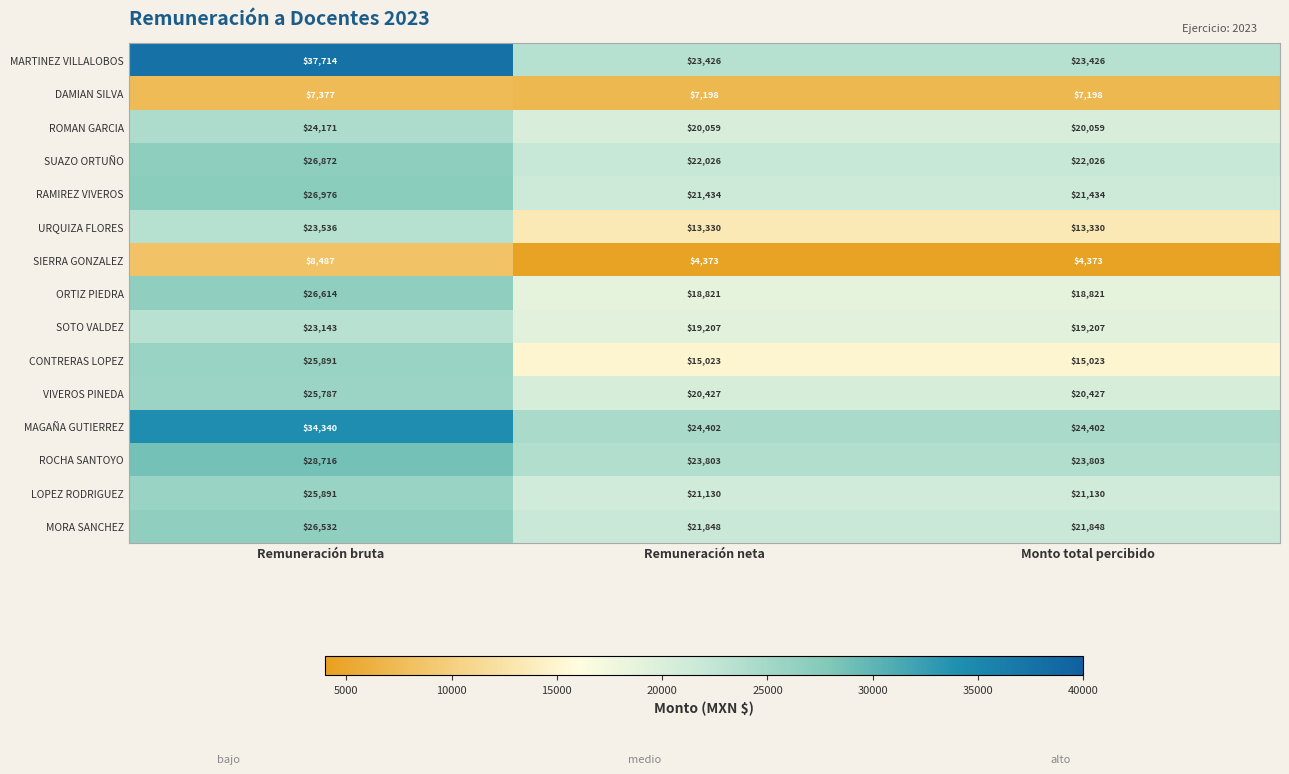

Rank the series at Remuneración neta from highest to lowest value.

MAGAÑA GUTIERREZ, ROCHA SANTOYO, MARTINEZ VILLALOBOS, SUAZO ORTUÑO, MORA SANCHEZ, RAMIREZ VIVEROS, LOPEZ RODRIGUEZ, VIVEROS PINEDA, ROMAN GARCIA, SOTO VALDEZ, ORTIZ PIEDRA, CONTRERAS LOPEZ, URQUIZA FLORES, DAMIAN SILVA, SIERRA GONZALEZ